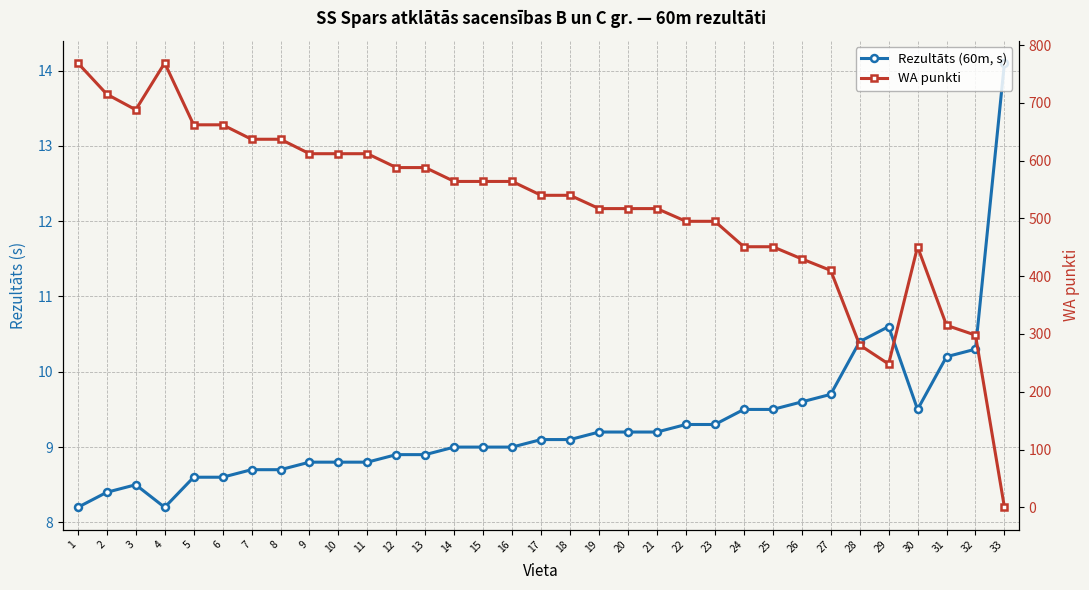

What is the spread (max minus min) of values at 13?

579.1